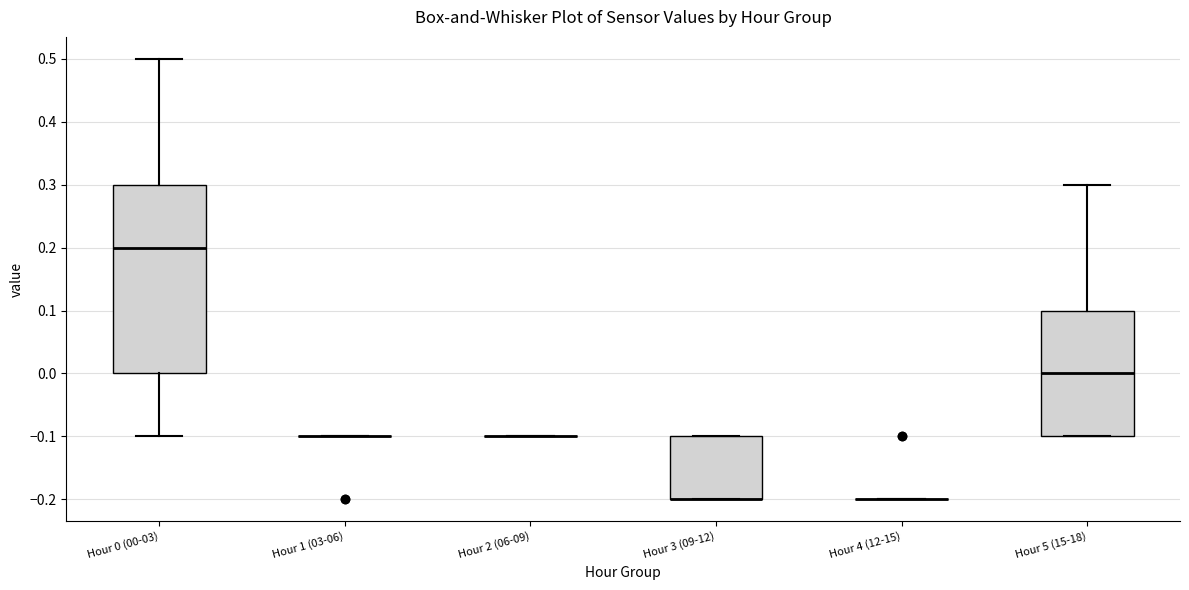

Reading left to right, read every box against the y-axis: the position of its median line, the range the box covers, and the ends of its whiskers. The values are not printed on the chart, so give them approximately, as read against the axis.

Hour 0 (00-03): median 0.2, box 0.0 to 0.3, whiskers -0.1 to 0.5
Hour 1 (03-06): box collapsed to a line at -0.1, whiskers -0.1 to -0.1
Hour 2 (06-09): box collapsed to a line at -0.1, whiskers -0.1 to -0.1
Hour 3 (09-12): median -0.2 (drawn on the box's lower edge), box -0.2 to -0.1, whiskers -0.2 to -0.1
Hour 4 (12-15): box collapsed to a line at -0.2, whiskers -0.2 to -0.2
Hour 5 (15-18): median 0.0, box -0.1 to 0.1, whiskers -0.1 to 0.3